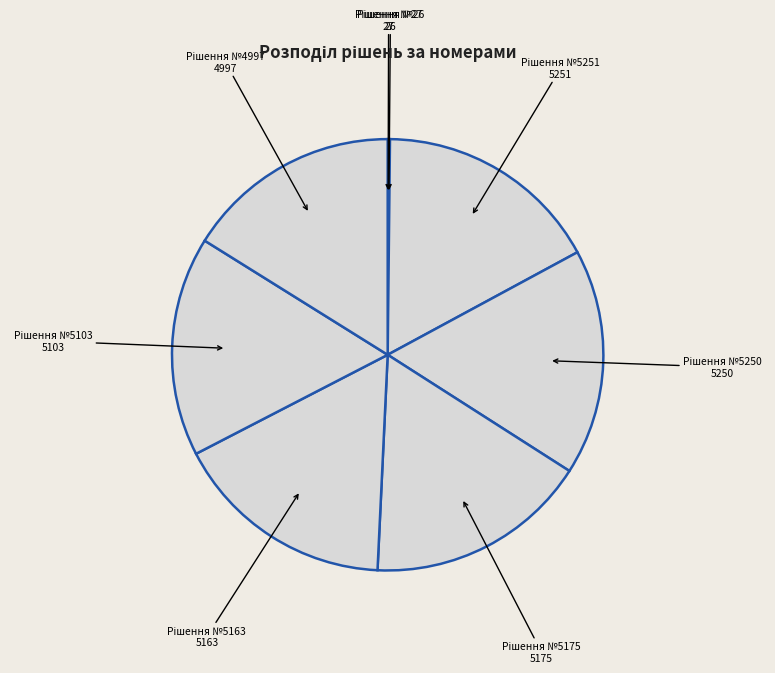

Is there a majority slice in this chart?

No